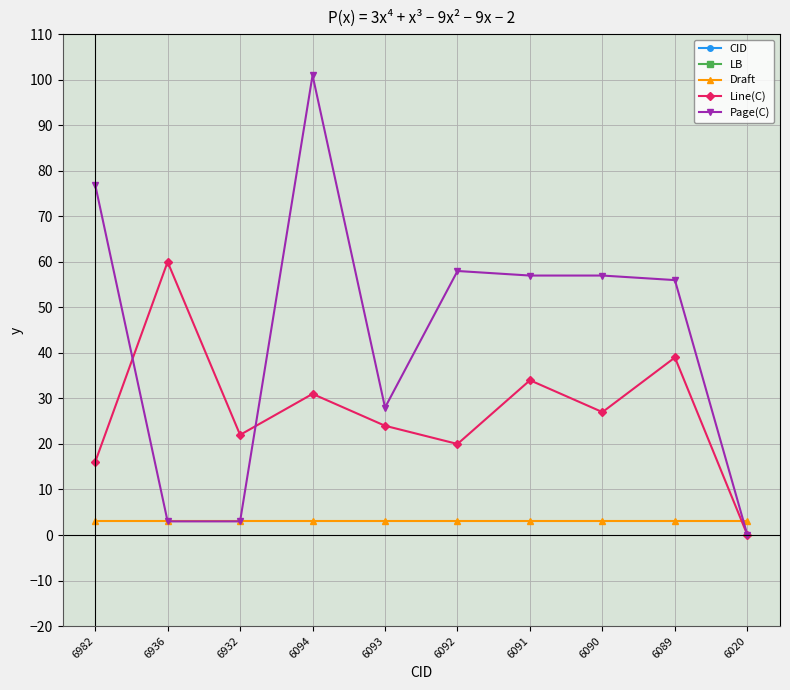

How many lines are shown in the chart?

5